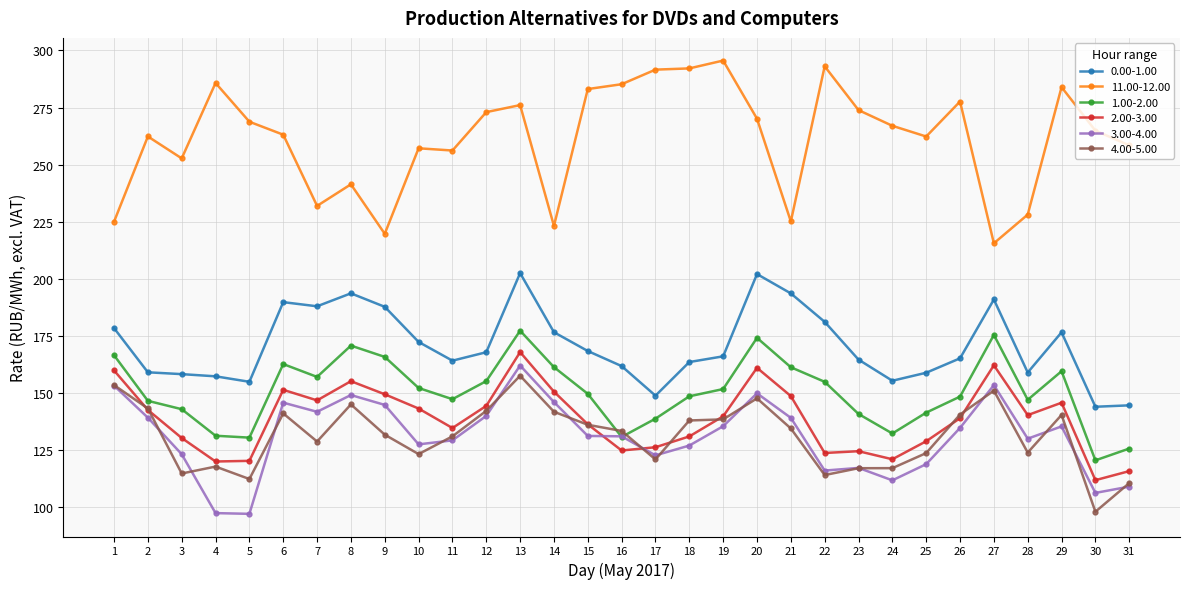

Between 1 and 9, which series saw the biggest shift?

4.00-5.00